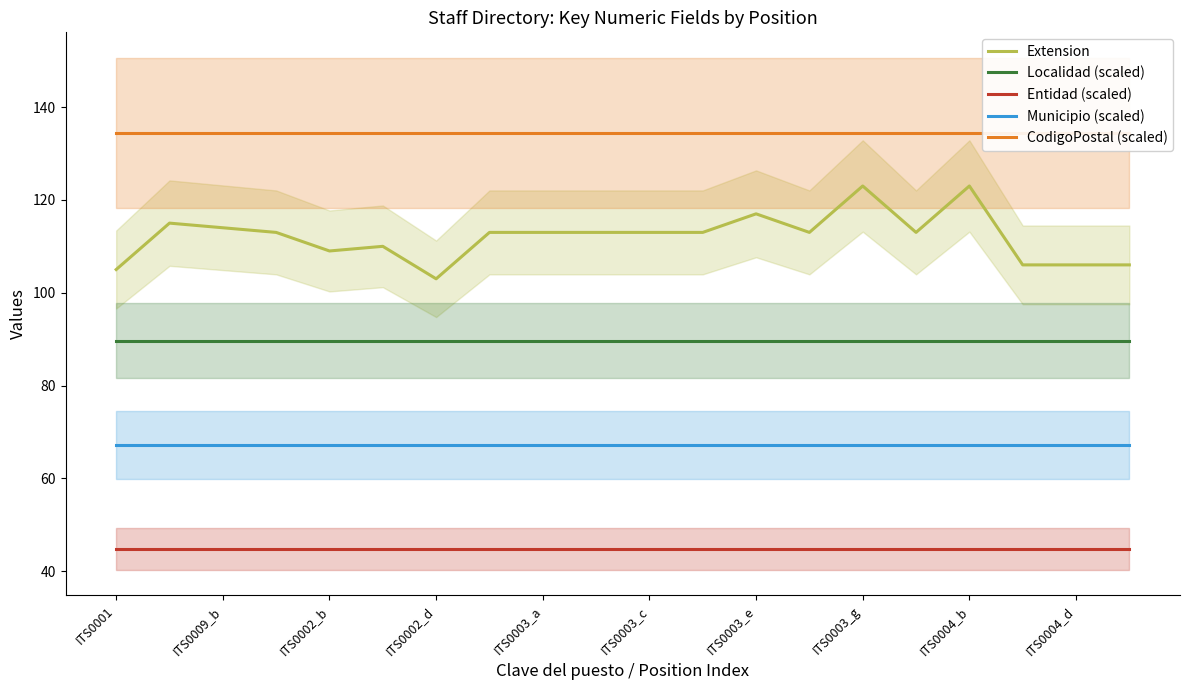

The value of Entidad (scaled) at ITS0003_c is 28.4. True or false?

False